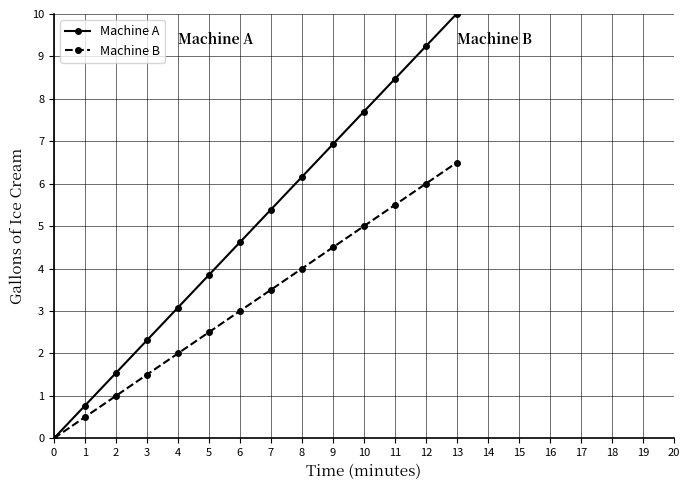

List the series in order of their overall mean, highest first.

Machine A, Machine B